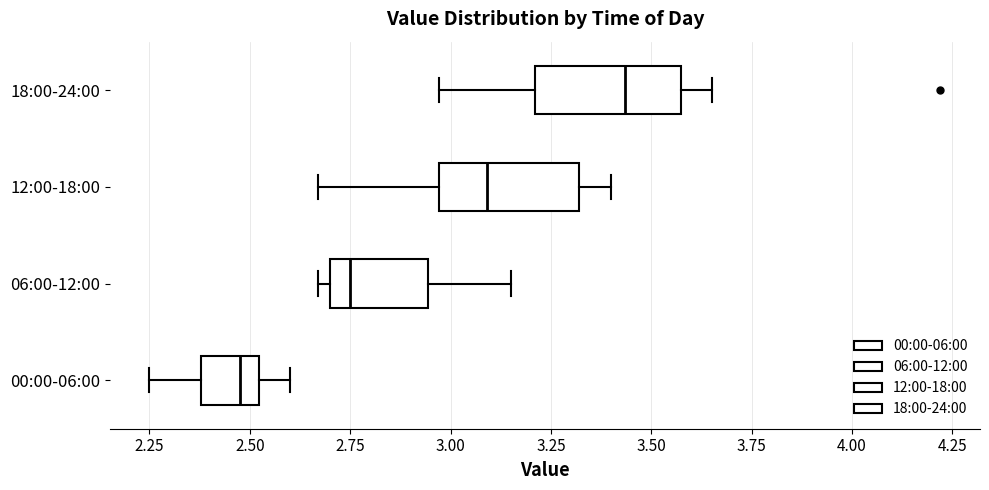

Reading bottom to top, transcribe this box plot: for each box, give where its median line is, the range the box spans, and where its two whiskers end, as read against the x-axis. The values are not printed on the chart, so give them approximately, as read against the axis.

00:00-06:00: median 2.50 (just left of the box's right edge), box 2.40 to 2.50, whiskers 2.25 to 2.60
06:00-12:00: median 2.75, box 2.70 to 2.95, whiskers 2.65 to 3.15
12:00-18:00: median 3.10, box 2.95 to 3.30, whiskers 2.65 to 3.40
18:00-24:00: median 3.45, box 3.20 to 3.60, whiskers 2.95 to 3.65